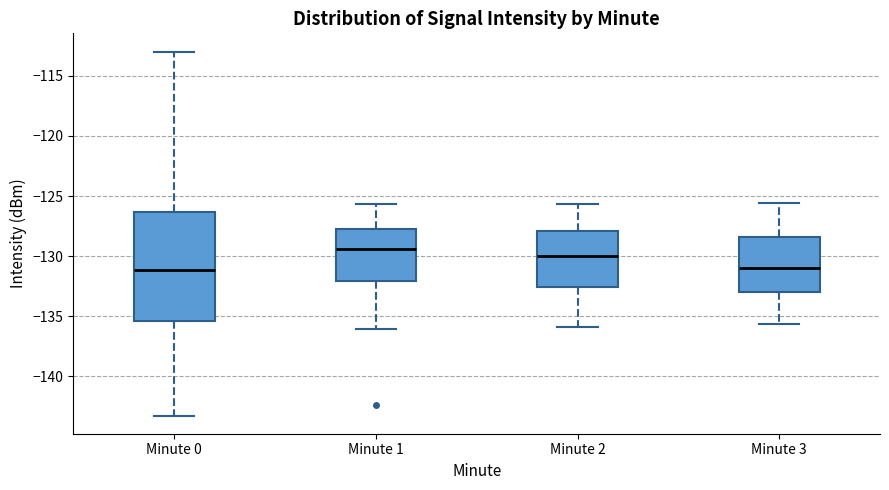

Which box is the tallest, from its lower edge to its upper edge?

Minute 0